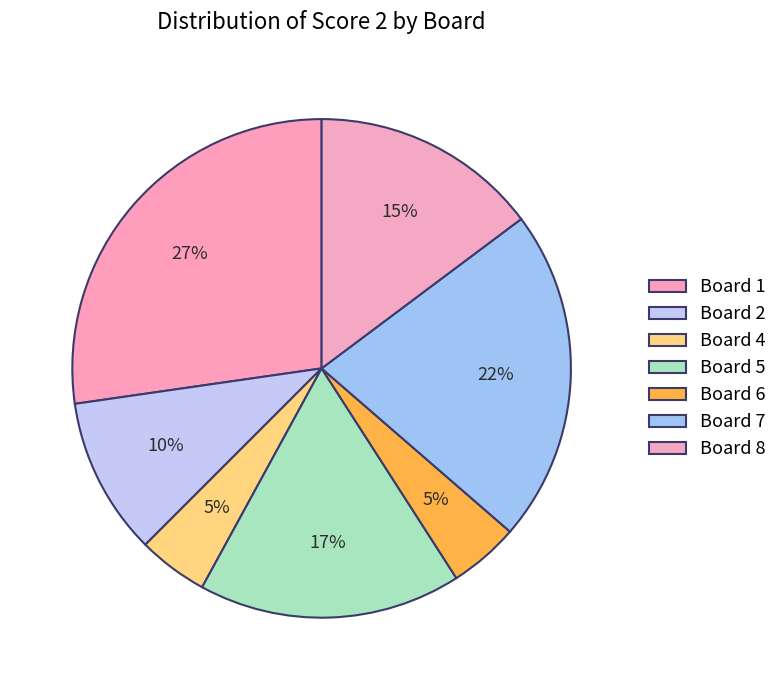

Count the number of slices in the pie.

7